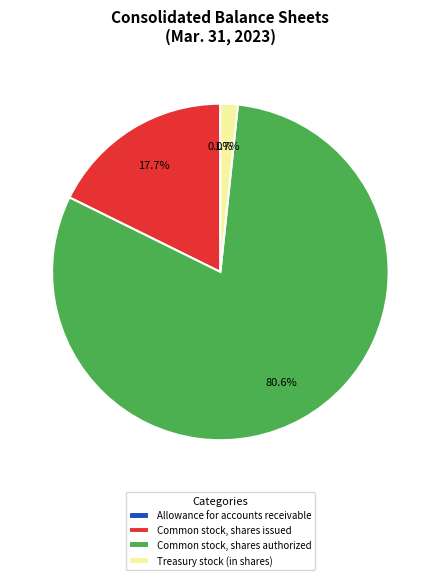

Which has a higher value, Common stock, shares authorized or Common stock, shares issued?

Common stock, shares authorized